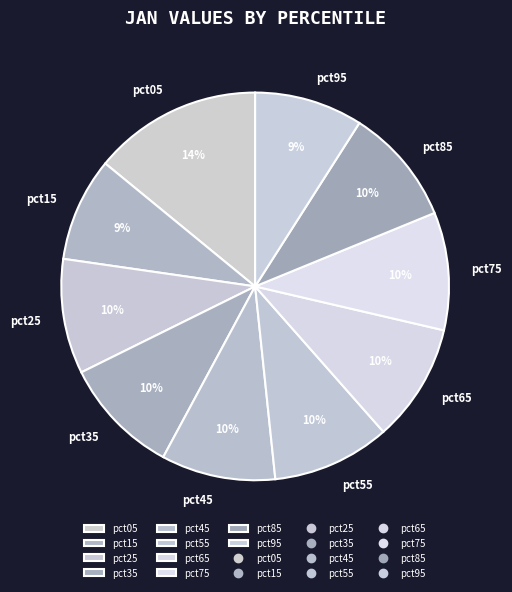

Combined, do pct95 and pct15 account for over 50%?

No